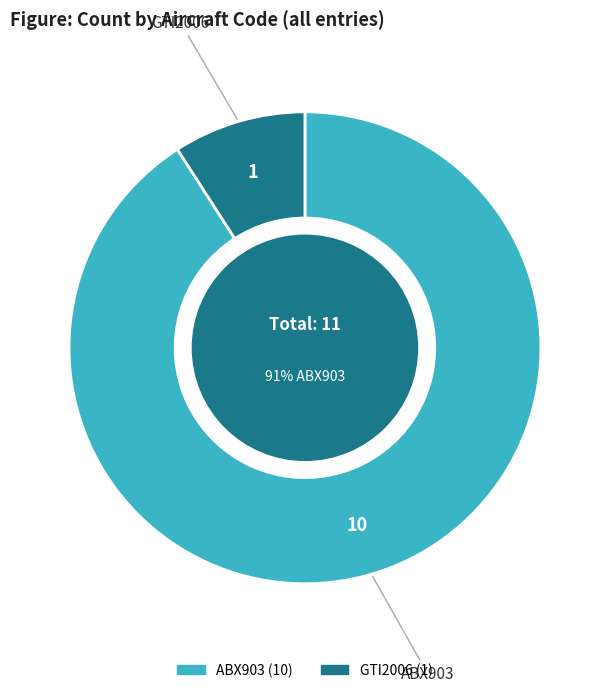

To the nearest percent, what portion does ABX903 represent?

91%